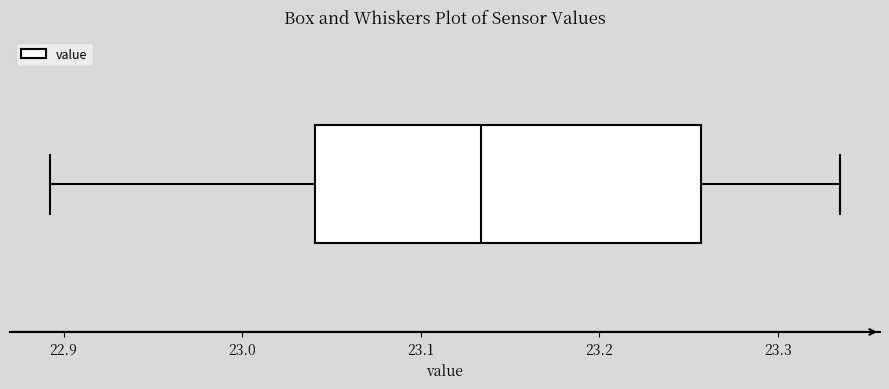

Where does the right whisker of the box end on the x-axis? The values are not printed on the chart, so give them approximately, as read against the axis.

23.34